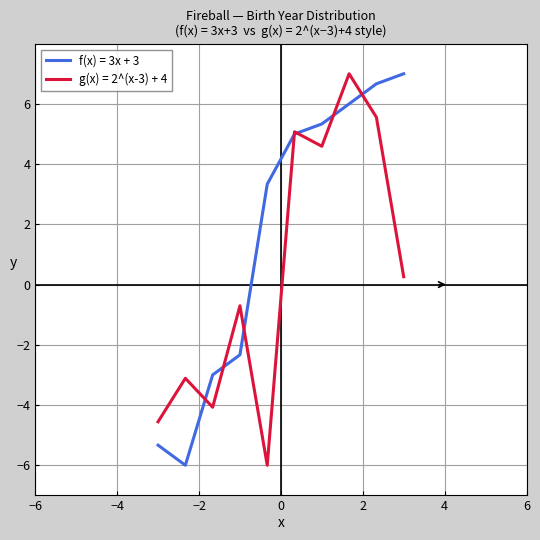

Rank the series by their average value, from highest to lowest.

f(x) = 3x + 3, g(x) = 2^(x-3) + 4